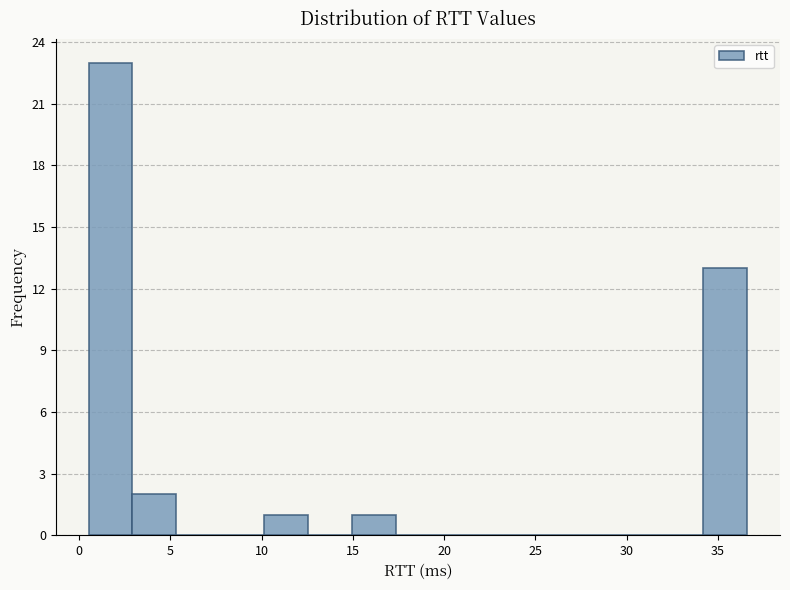

Over which range of the x-axis is the bar tallest?

0.5 to 3.0